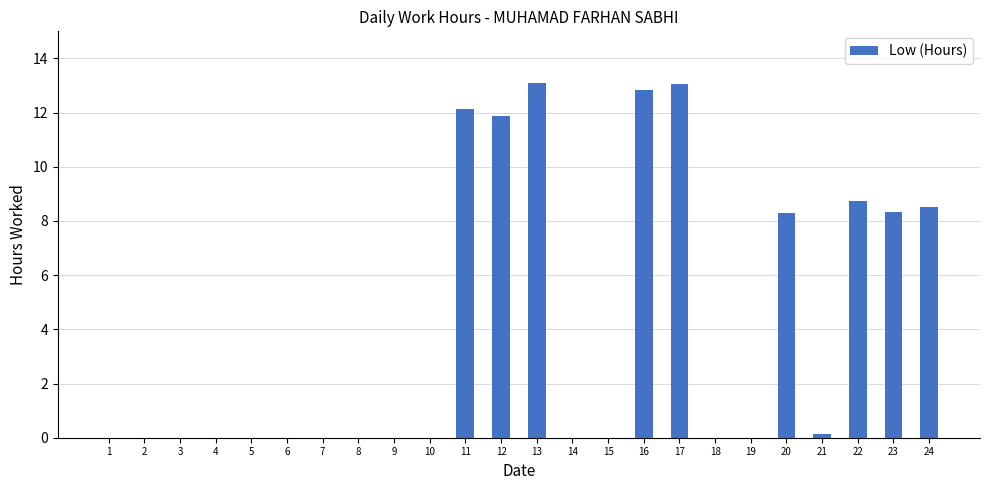

Are the bars grouped side by side (vs. stacked)?

No